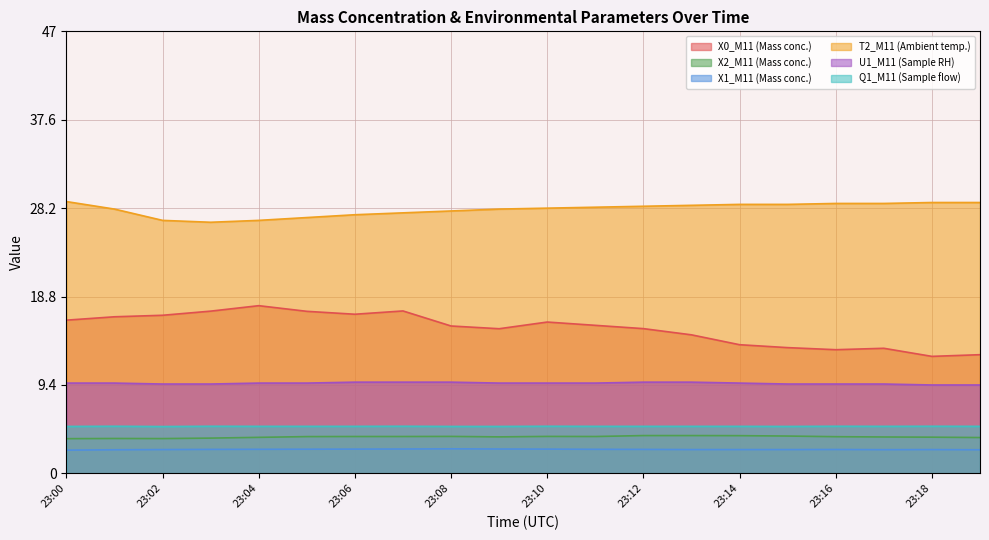

True or false: X1_M11 (Mass conc.) and Q1_M11 (Sample flow) intersect in this chart.

False